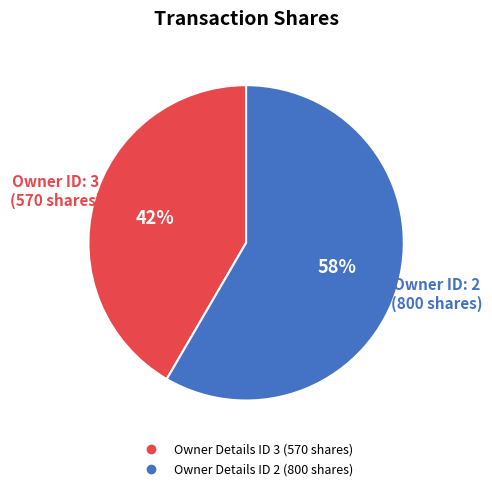

Does any single category account for the majority?

Yes